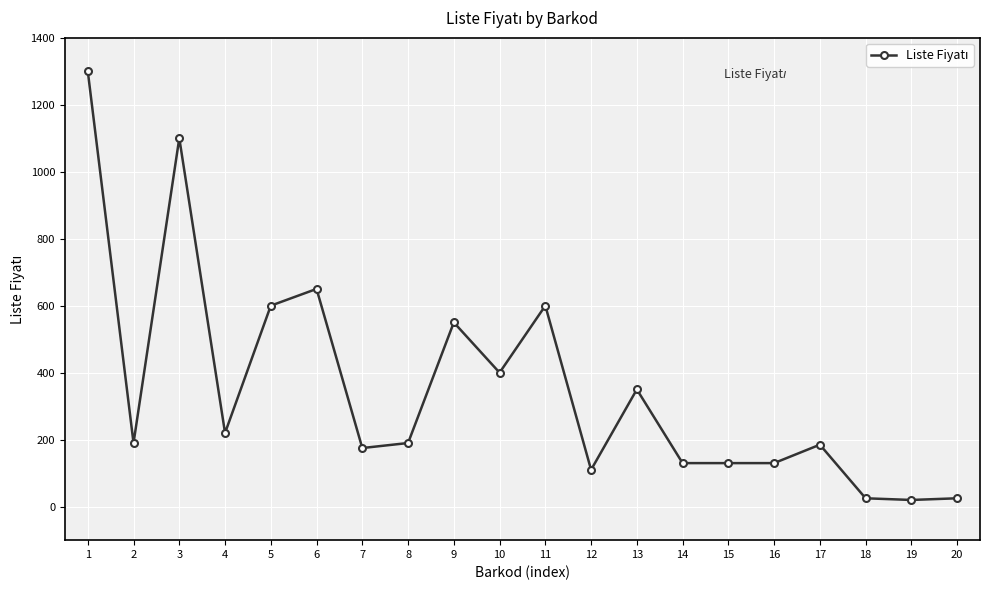

What is the change in value from 4 to 12?

-110